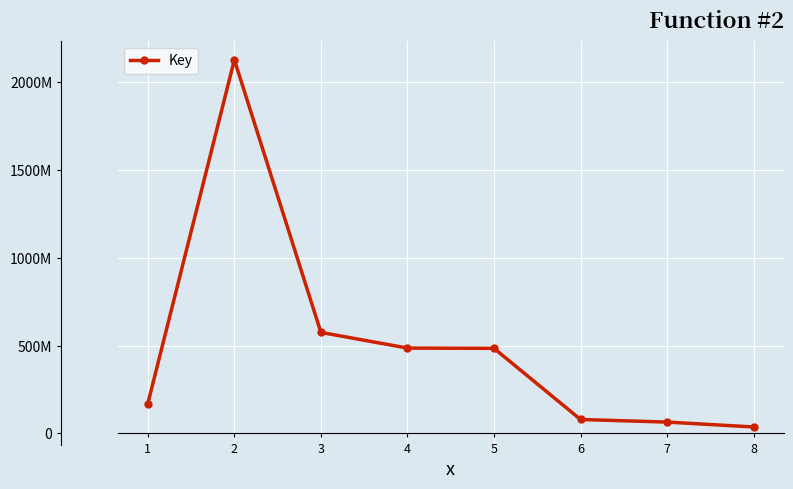

Does the chart have visible grid lines?

Yes